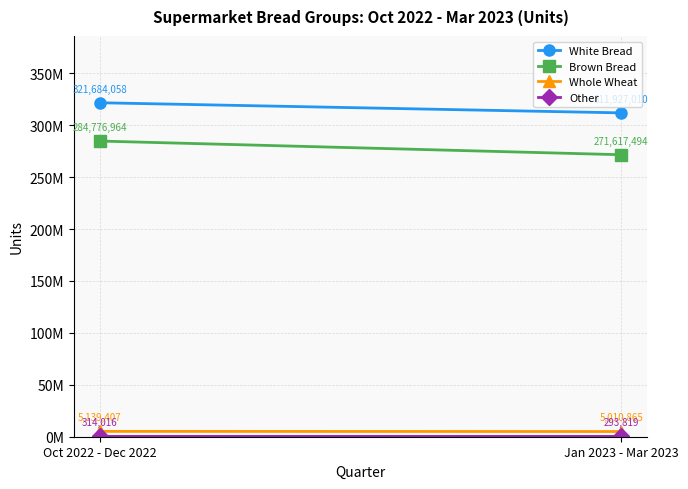

Between Oct 2022 - Dec 2022 and Jan 2023 - Mar 2023, which series saw the biggest shift?

Brown Bread